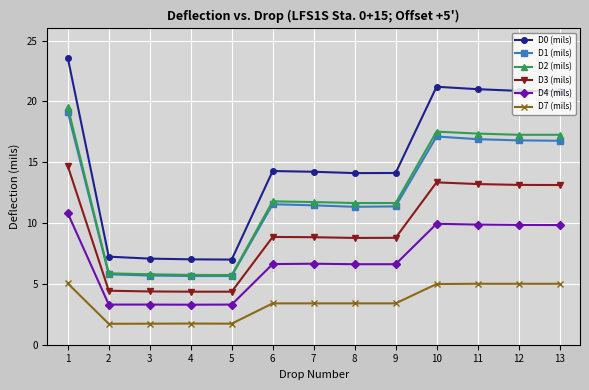

What is the difference between the D2 (mils) values at 7 and 9?

0.1